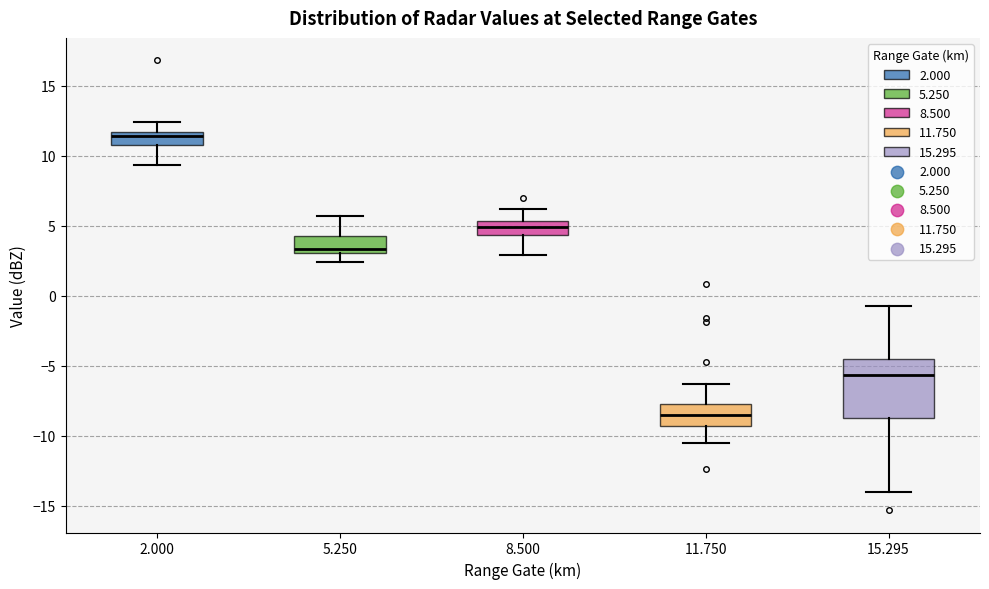

Reading left to right, read every box against the y-axis: the position of its median line, the range the box covers, and the ends of its whiskers. The values are not printed on the chart, so give them approximately, as read against the axis.

2.000: median 11.5 (just below the box's upper edge), box 10.5 to 11.5, whiskers 9.5 to 12.5
5.250: median 3.5, box 3.0 to 4.5, whiskers 2.5 to 5.5
8.500: median 5.0, box 4.5 to 5.5, whiskers 3.0 to 6.0
11.750: median -8.5, box -9.5 to -7.5, whiskers -10.5 to -6.5
15.295: median -5.5, box -8.5 to -4.5, whiskers -14.0 to -0.5